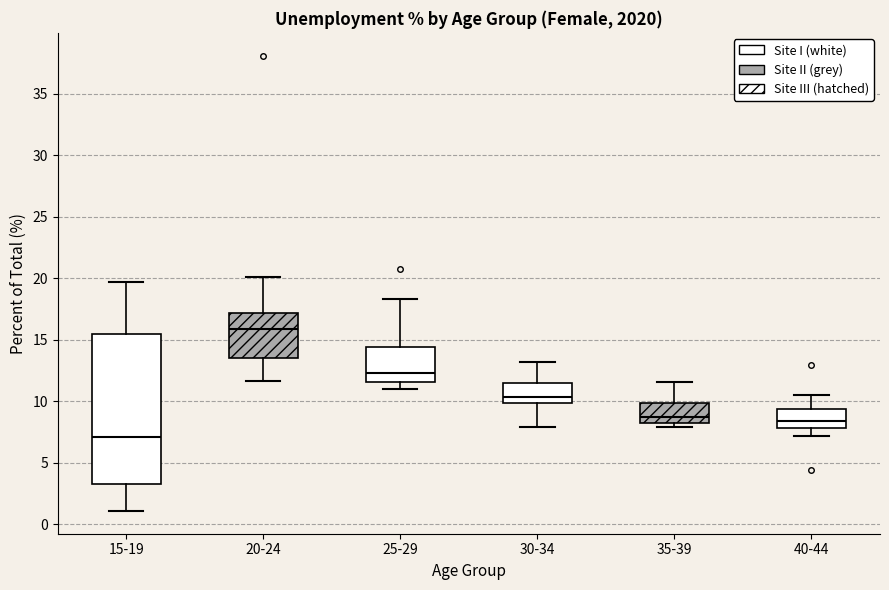

Reading left to right, read every box against the y-axis: the position of its median line, the range the box covers, and the ends of its whiskers. The values are not printed on the chart, so give them approximately, as read against the axis.

15-19: median 7.0, box 3.5 to 15.5, whiskers 1.0 to 19.5
20-24: median 16.0, box 13.5 to 17.0, whiskers 11.5 to 20.0
25-29: median 12.5, box 11.5 to 14.5, whiskers 11.0 to 18.5
30-34: median 10.5, box 10.0 to 11.5, whiskers 8.0 to 13.0
35-39: median 8.5, box 8.0 to 10.0, whiskers 8.0 (just below the box's lower edge) to 11.5
40-44: median 8.5, box 8.0 to 9.5, whiskers 7.0 to 10.5